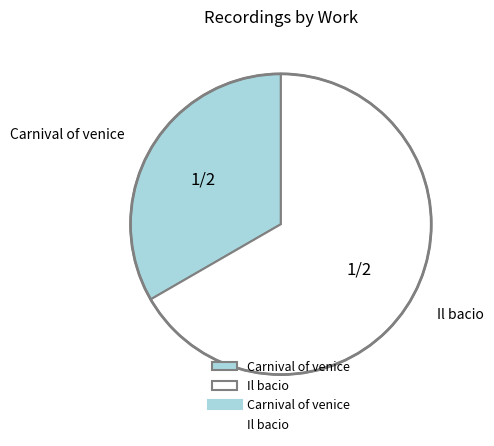

Rank the categories by value from lowest to highest.

Carnival of venice, Il bacio